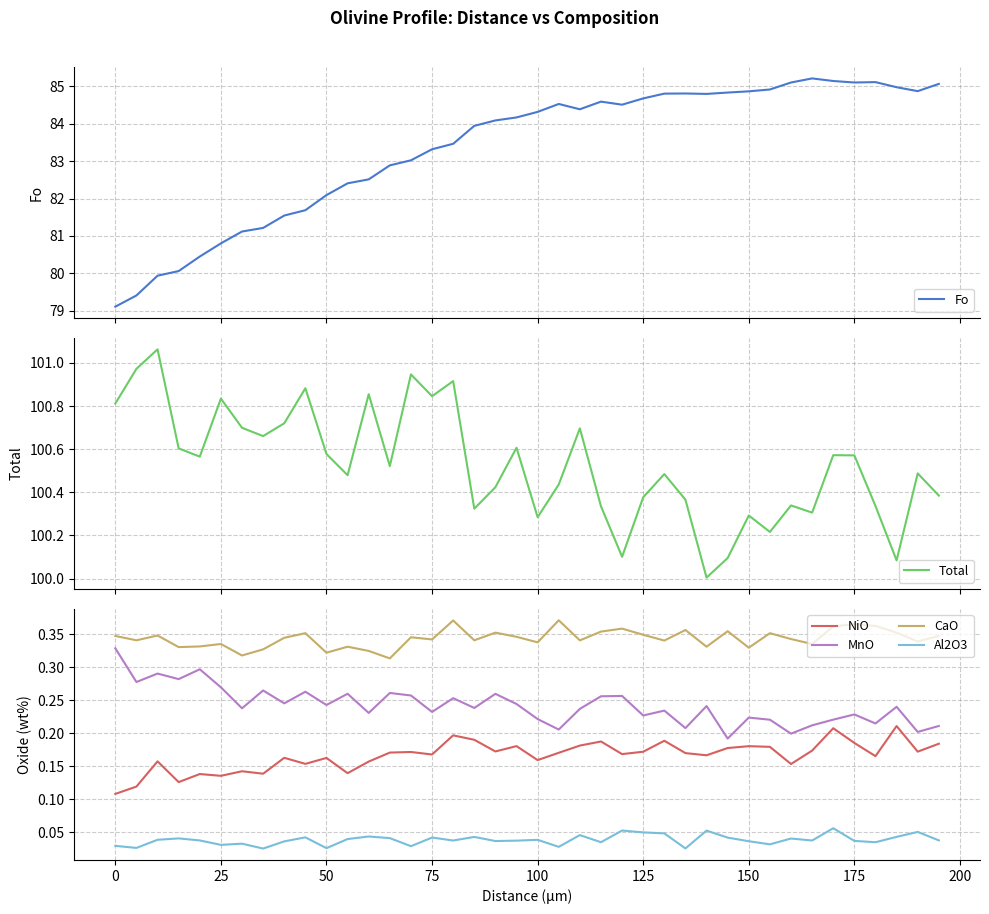

Reading left to right, what are all the values shown in this chart?

Fo: 79.1	79.4	79.9	80.1	80.5	80.8	81.1	81.2	81.5	81.7	82.1	82.4	82.5	82.9	83.0	83.3	83.5	83.9	84.1	84.2	84.3	84.5	84.4	84.6	84.5	84.7	84.8	84.8	84.8	84.8	84.9	84.9	85.1	85.2	85.1	85.1	85.1	85.0	84.9	85.1
Total: 100.8	101.0	101.1	100.6	100.6	100.8	100.7	100.7	100.7	100.9	100.6	100.5	100.9	100.5	100.9	100.8	100.9	100.3	100.4	100.6	100.3	100.4	100.7	100.3	100.1	100.4	100.5	100.4	100.0	100.1	100.3	100.2	100.3	100.3	100.6	100.6	100.3	100.1	100.5	100.4
NiO: 0.1	0.1	0.2	0.1	0.1	0.1	0.1	0.1	0.2	0.2	0.2	0.1	0.2	0.2	0.2	0.2	0.2	0.2	0.2	0.2	0.2	0.2	0.2	0.2	0.2	0.2	0.2	0.2	0.2	0.2	0.2	0.2	0.2	0.2	0.2	0.2	0.2	0.2	0.2	0.2
MnO: 0.3	0.3	0.3	0.3	0.3	0.3	0.2	0.3	0.2	0.3	0.2	0.3	0.2	0.3	0.3	0.2	0.3	0.2	0.3	0.2	0.2	0.2	0.2	0.3	0.3	0.2	0.2	0.2	0.2	0.2	0.2	0.2	0.2	0.2	0.2	0.2	0.2	0.2	0.2	0.2
CaO: 0.3	0.3	0.3	0.3	0.3	0.3	0.3	0.3	0.3	0.4	0.3	0.3	0.3	0.3	0.3	0.3	0.4	0.3	0.4	0.3	0.3	0.4	0.3	0.4	0.4	0.3	0.3	0.4	0.3	0.4	0.3	0.4	0.3	0.3	0.4	0.4	0.4	0.4	0.3	0.3
Al2O3: 0.0	0.0	0.0	0.0	0.0	0.0	0.0	0.0	0.0	0.0	0.0	0.0	0.0	0.0	0.0	0.0	0.0	0.0	0.0	0.0	0.0	0.0	0.0	0.0	0.1	0.1	0.0	0.0	0.1	0.0	0.0	0.0	0.0	0.0	0.1	0.0	0.0	0.0	0.1	0.0